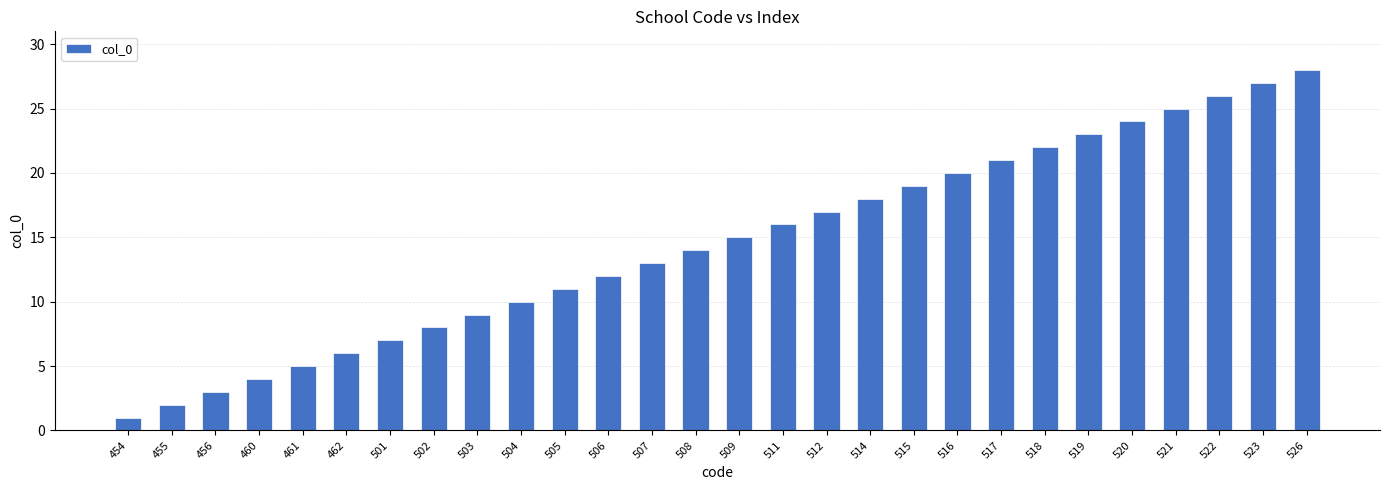

Between 512 and 460, which is larger?

512